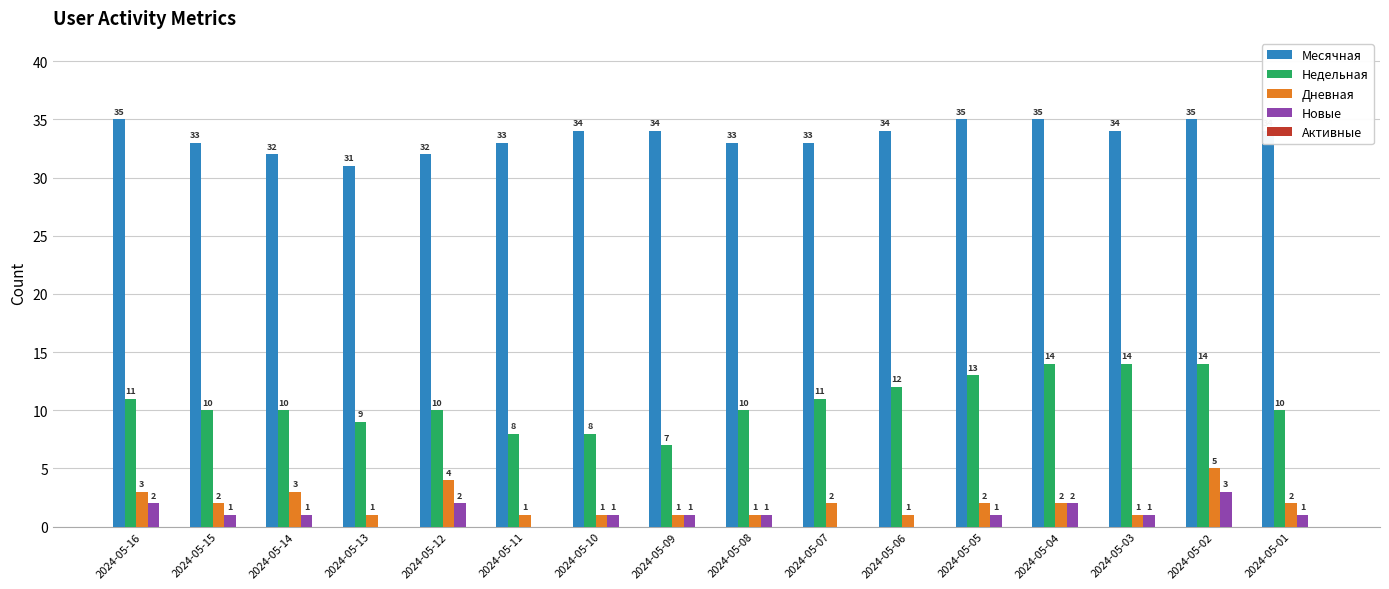

At which category is the sum across all series the highest?

2024-05-02